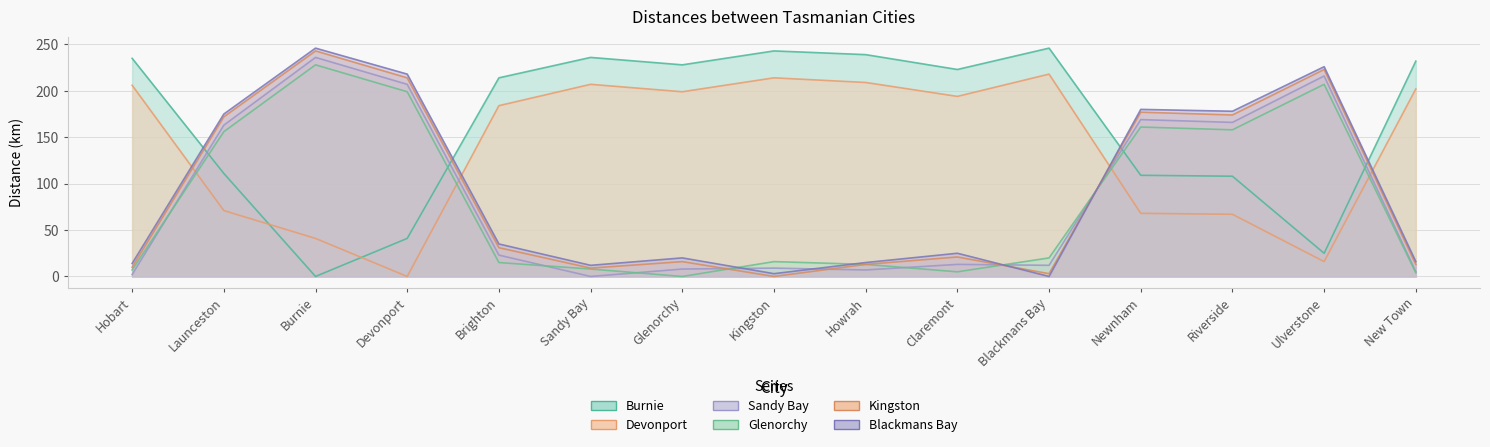

Where is the first local minimum for Burnie?

Burnie